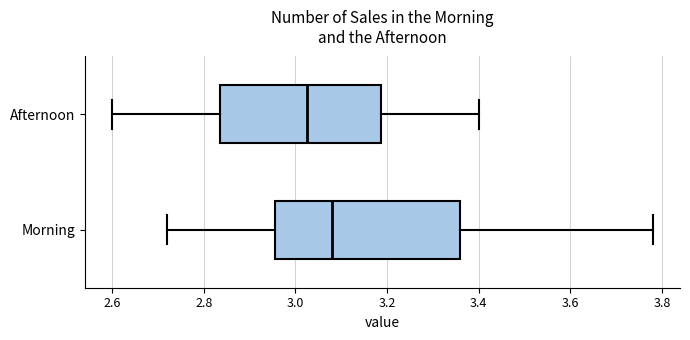

Reading bottom to top, transcribe this box plot: for each box, give where its median line is, the range the box spans, and where its two whiskers end, as read against the x-axis. The values are not printed on the chart, so give them approximately, as read against the axis.

Morning: median 3.08, box 2.96 to 3.36, whiskers 2.72 to 3.78
Afternoon: median 3.02, box 2.84 to 3.18, whiskers 2.60 to 3.40